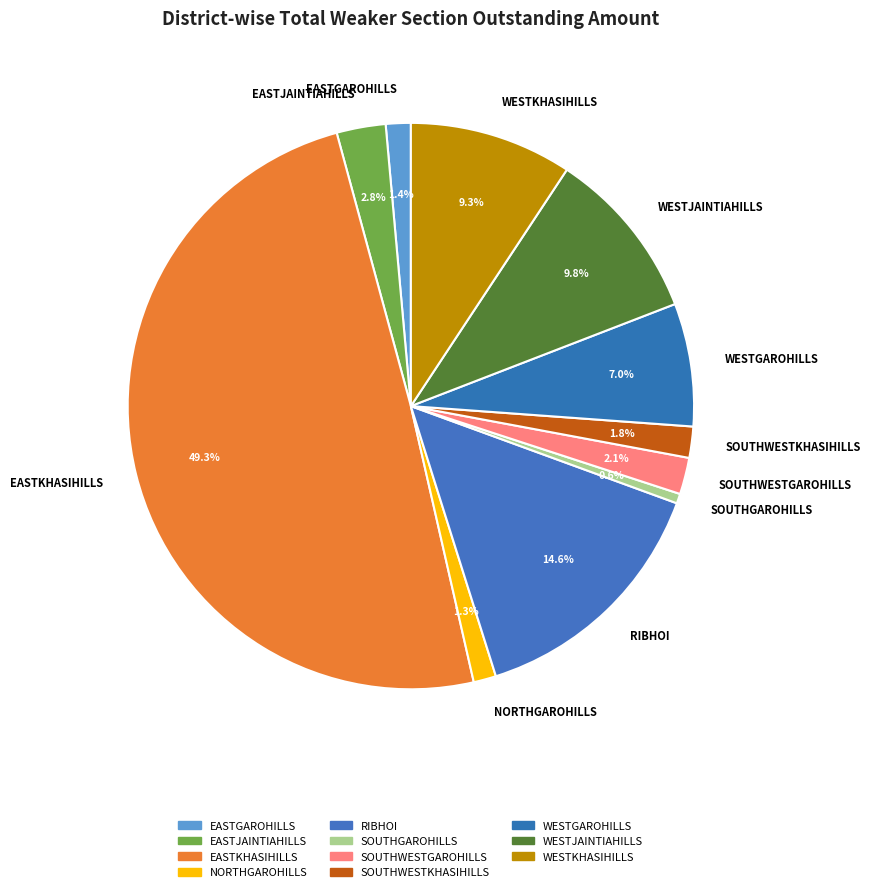

To the nearest percent, what is the difference between the RIBHOI and EASTKHASIHILLS slice percentages?

35%